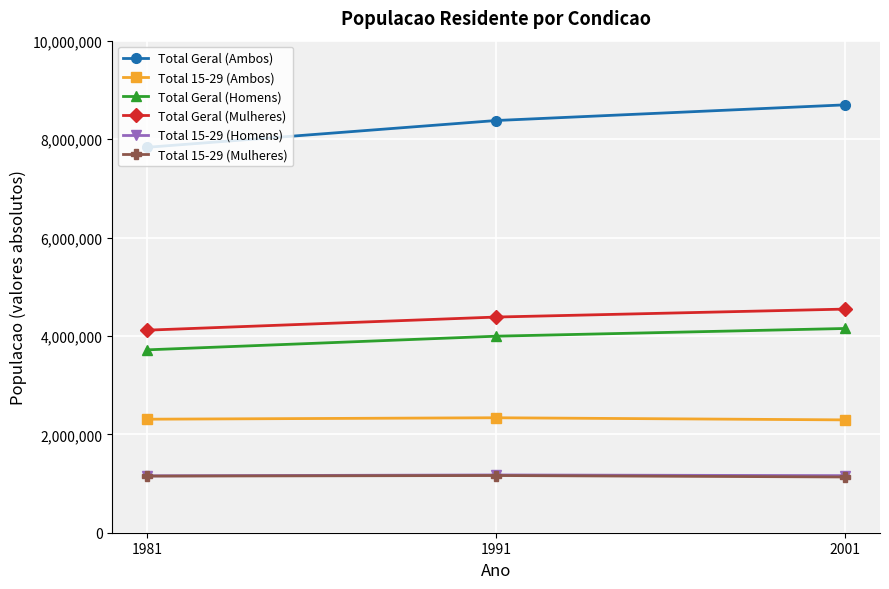

What is the value of the Total Geral (Ambos) point at the 3rd from the left?

8699515